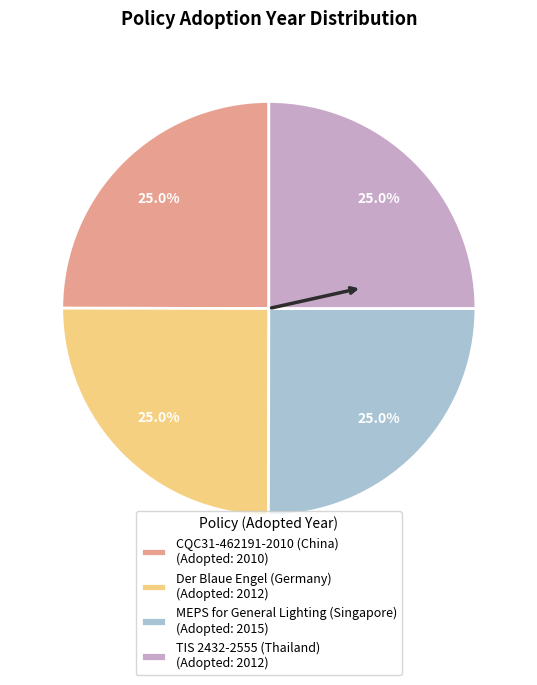

Approximately how many times larger is the value at Der Blaue Engel (Germany) (Adopted: 2012) compared to CQC31-462191-2010 (China) (Adopted: 2010)?

1.0